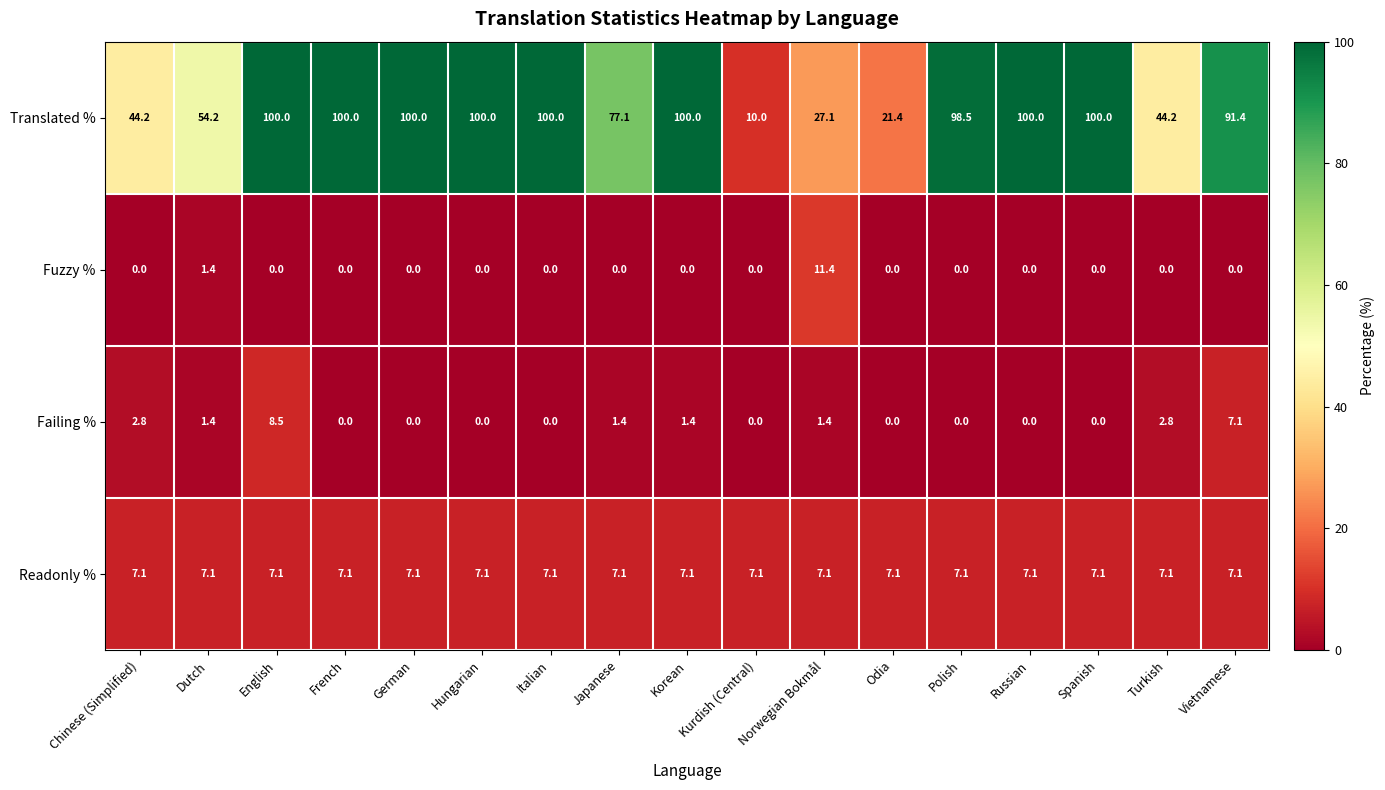

What is the sum of the Translated % values at Dutch and Korean?

154.2